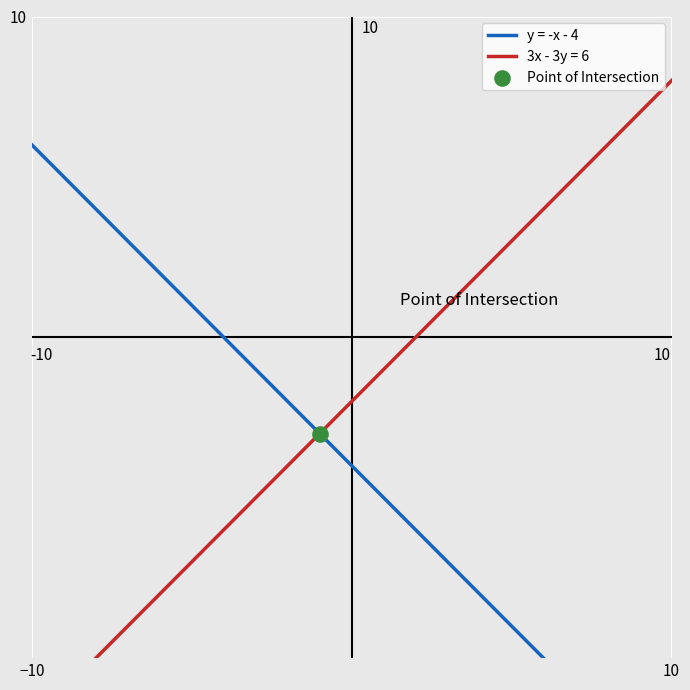

Is the value of y = -x - 4 at 17 greater than the value of 3x - 3y = 6 (y = x - 2) at 19?

No